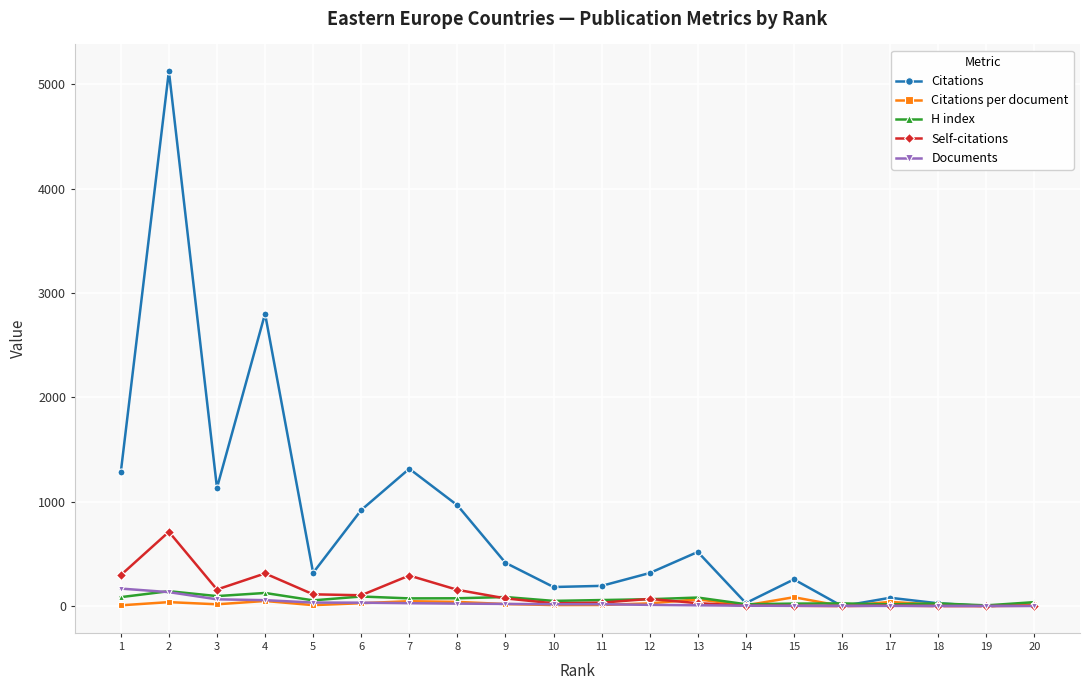

What is the maximum value for Citations?

5124.0